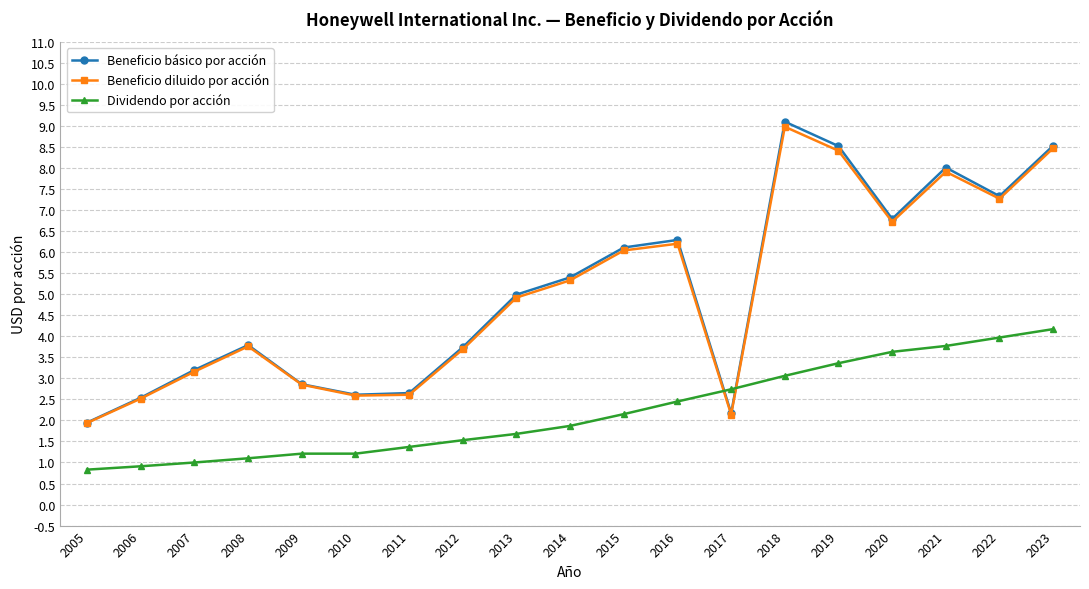

Read the Beneficio básico por acción value at 2023.

8.5